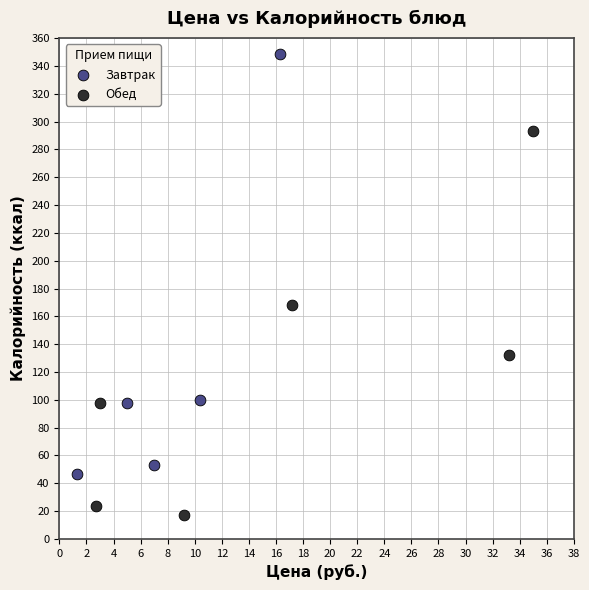

Which series reaches the maximum Y coordinate?

Завтрак